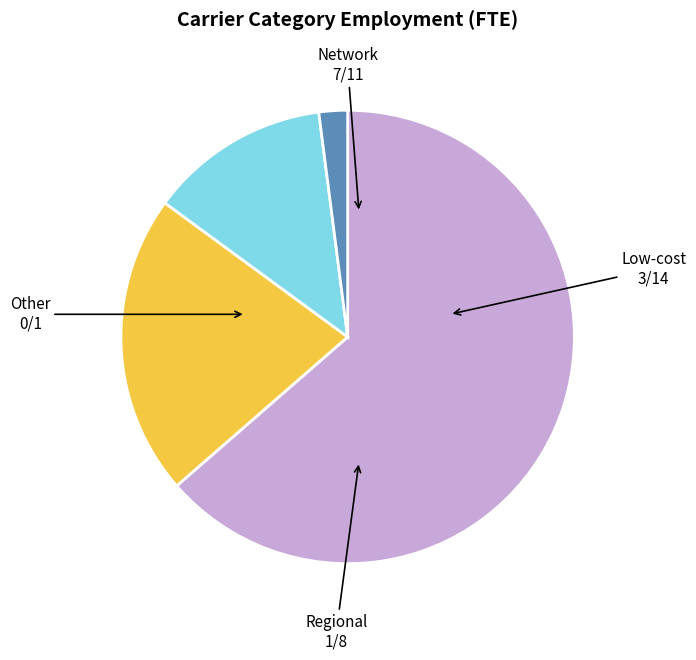

Combined, do Low-cost and Regional account for over 50%?

No